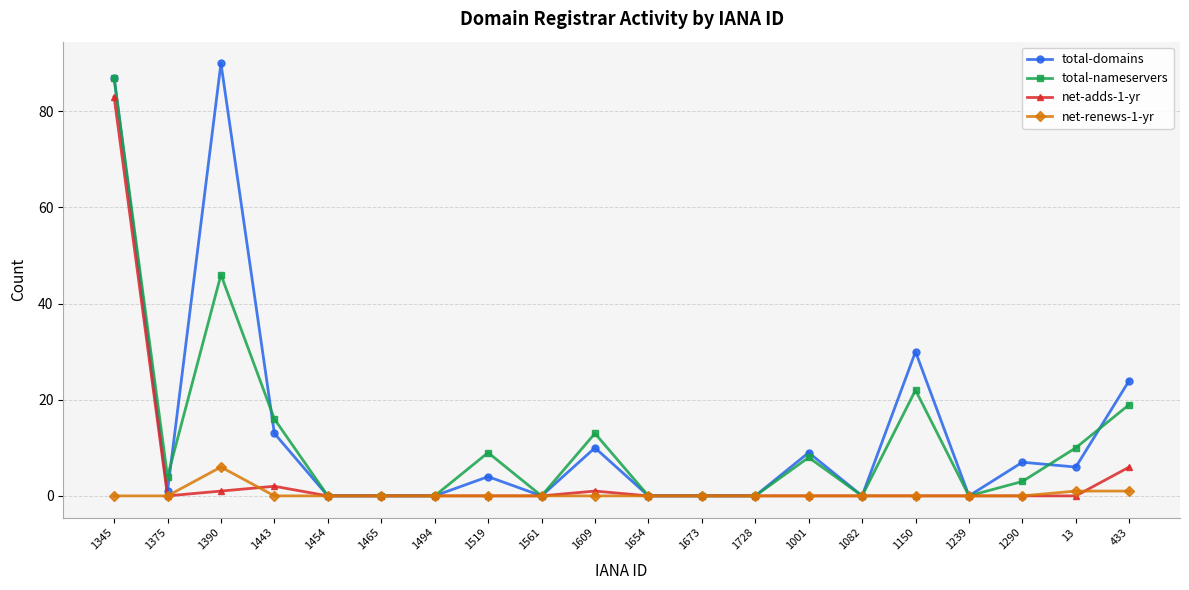

Rank the series by their average value, from highest to lowest.

total-domains, total-nameservers, net-adds-1-yr, net-renews-1-yr